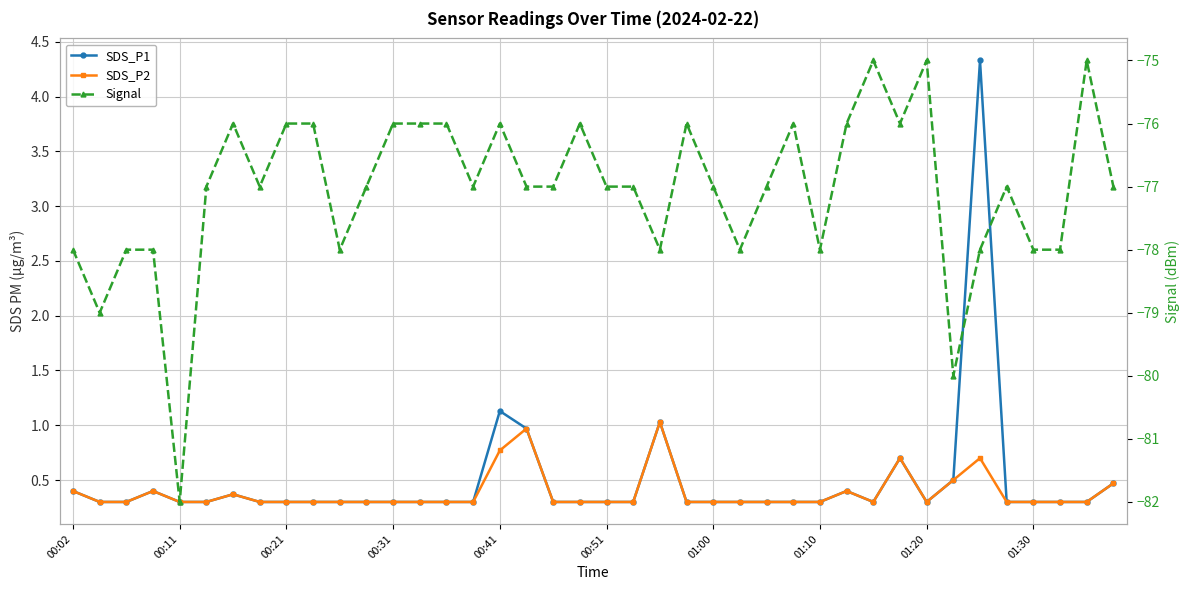

List the series in order of their peak value, highest first.

SDS_P1, SDS_P2, Signal